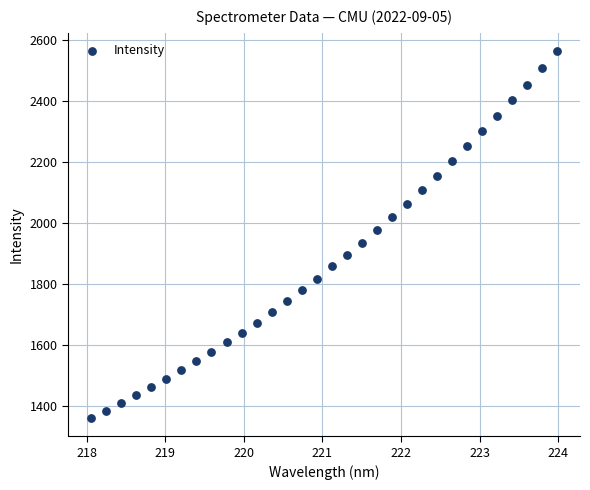

What is the range of Y values (max minus min)?

1202.8